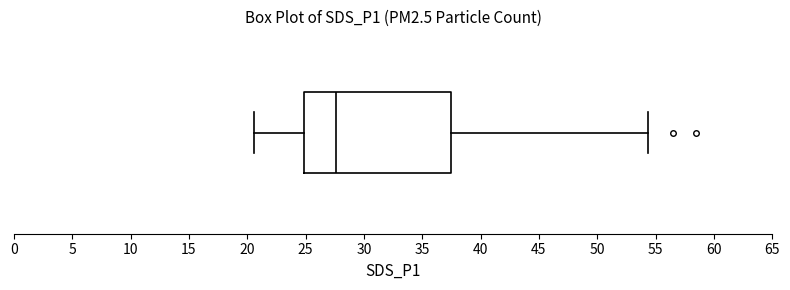

Transcribe this box plot: give where the median line is, the range the box spans, and where the two whiskers end, as read against the x-axis. The values are not printed on the chart, so give them approximately, as read against the axis.

median 27.5, box 25.0 to 37.5, whiskers 20.5 to 54.5